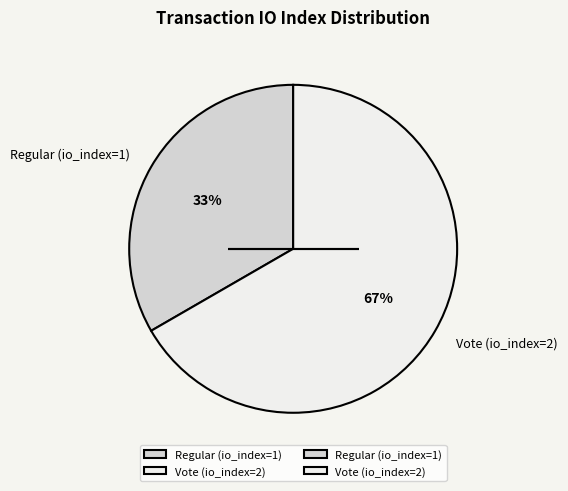

Does any single category account for the majority?

Yes